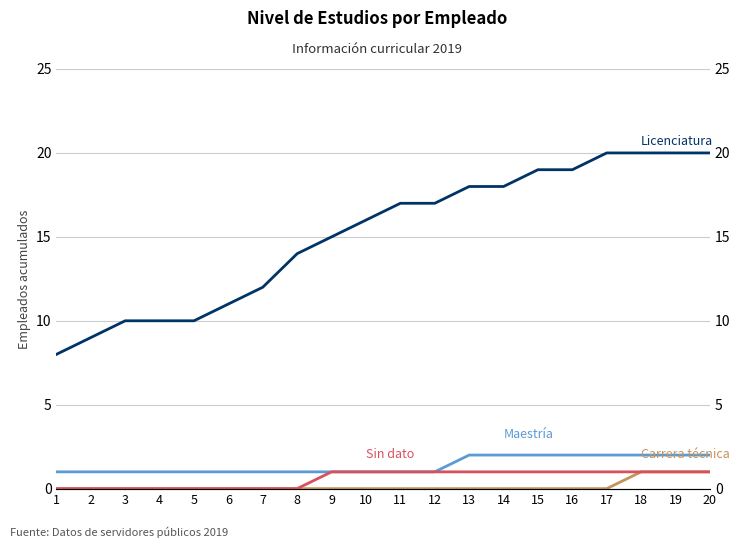

True or false: Sin dato and Maestría cross at least once.

False